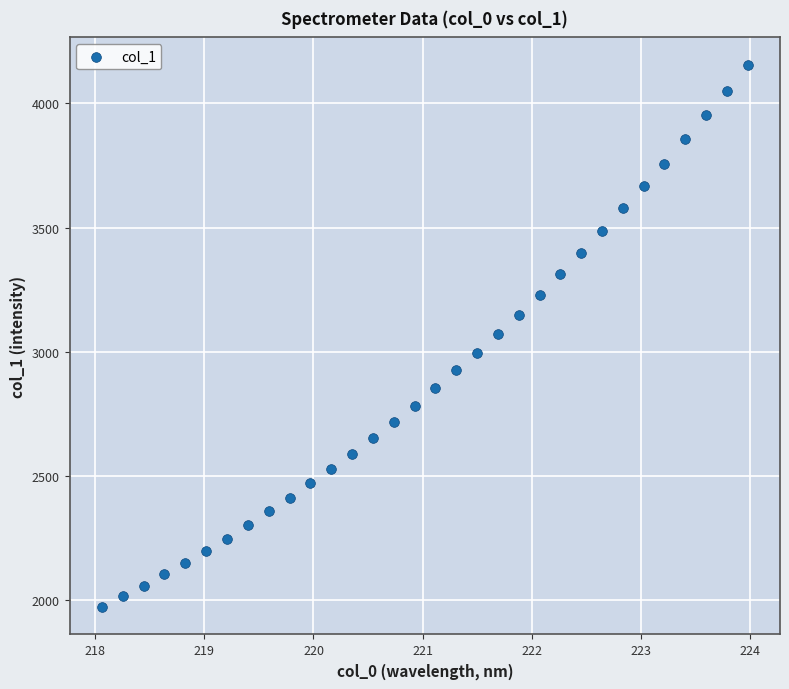

What is the range of X values (max minus min)?

5.9